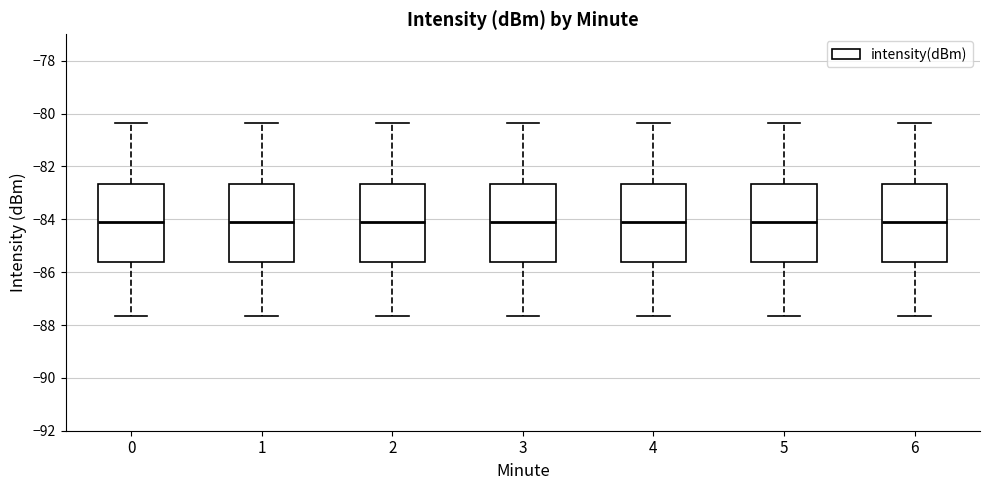

Where does the upper whisker of the box at x = 3 end on the y-axis? The values are not printed on the chart, so give them approximately, as read against the axis.

-80.4